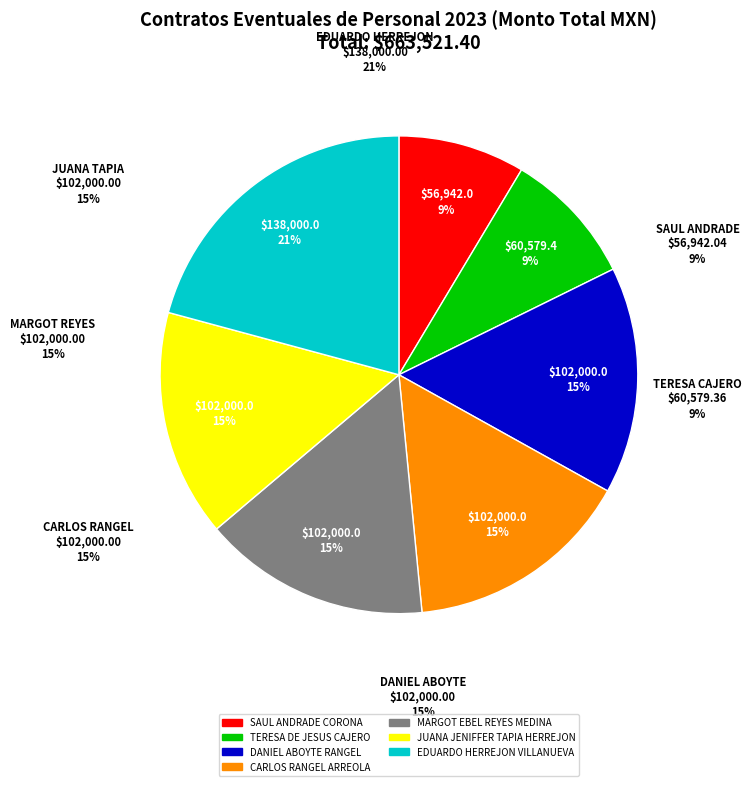

Between MARGOT EBEL REYES MEDINA and EDUARDO HERREJON VILLANUEVA, which is larger?

EDUARDO HERREJON VILLANUEVA